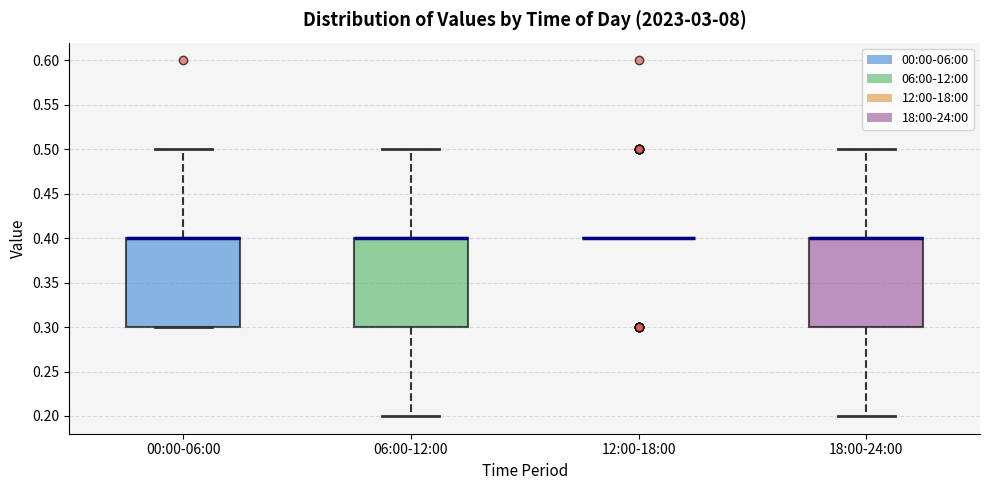

Where is the upper edge of the box for 06:00-12:00 on the y-axis? The values are not printed on the chart, so give them approximately, as read against the axis.

0.4